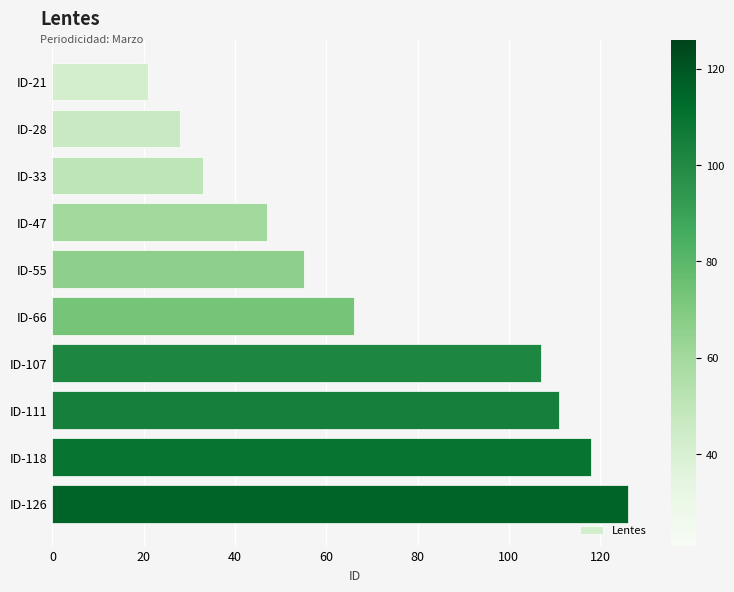

What is the difference between the maximum and minimum values?

105